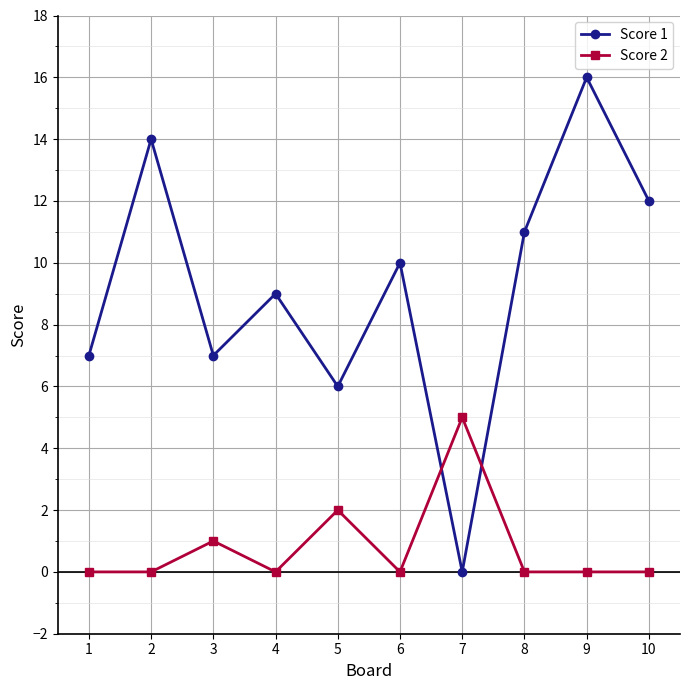

What is the difference between the highest and lowest values at 10?

12